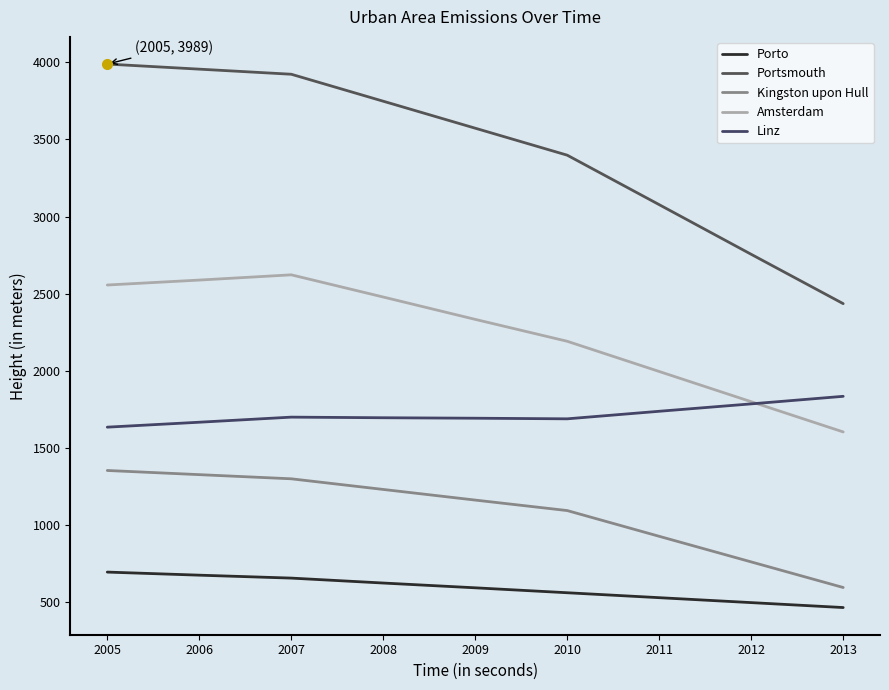

What is the difference between the maximum and second lowest values in the Linz series?

168